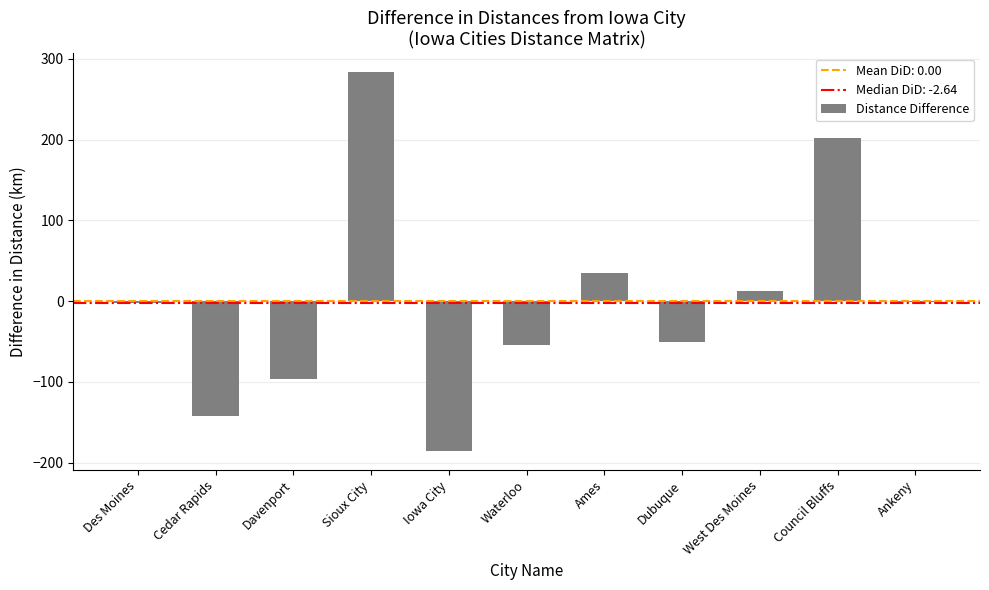

What is the maximum value shown in the chart?

283.4